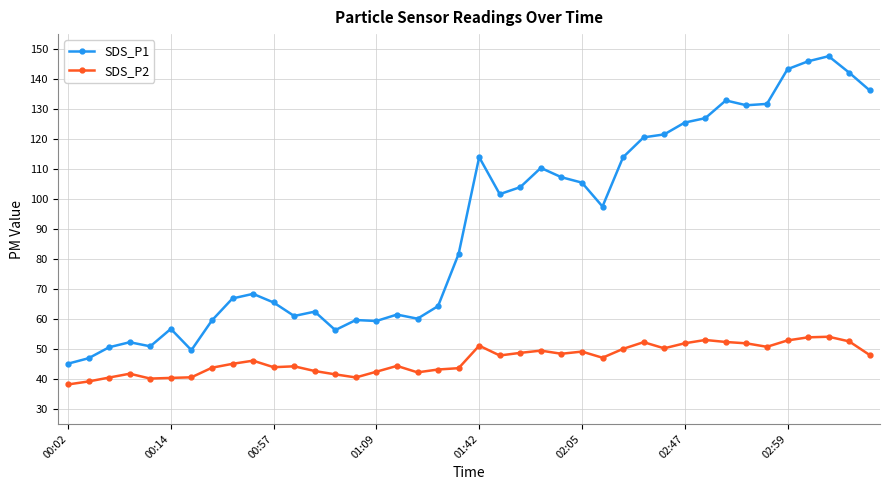

In SDS_P2, how many points are higher than both neighbors (excluding endpoints)?

10